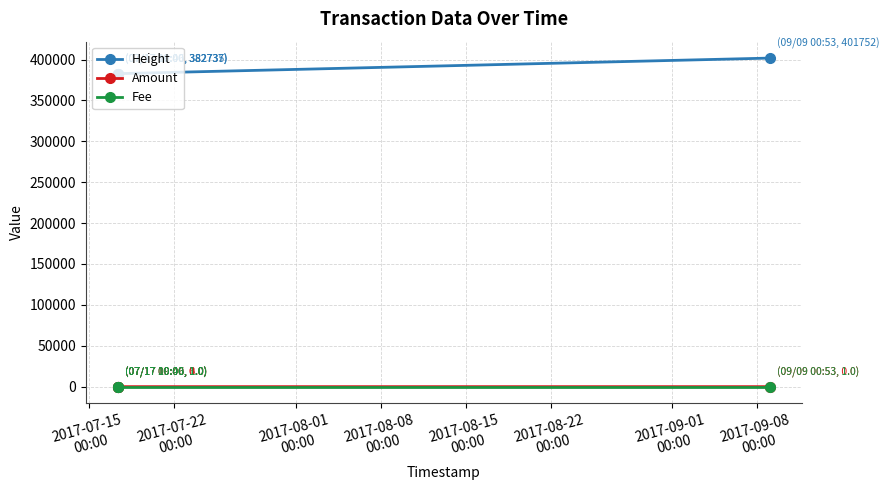

Which series changed the most between 2017-07-15
00:00 and 2017-08-08
00:00?

Height